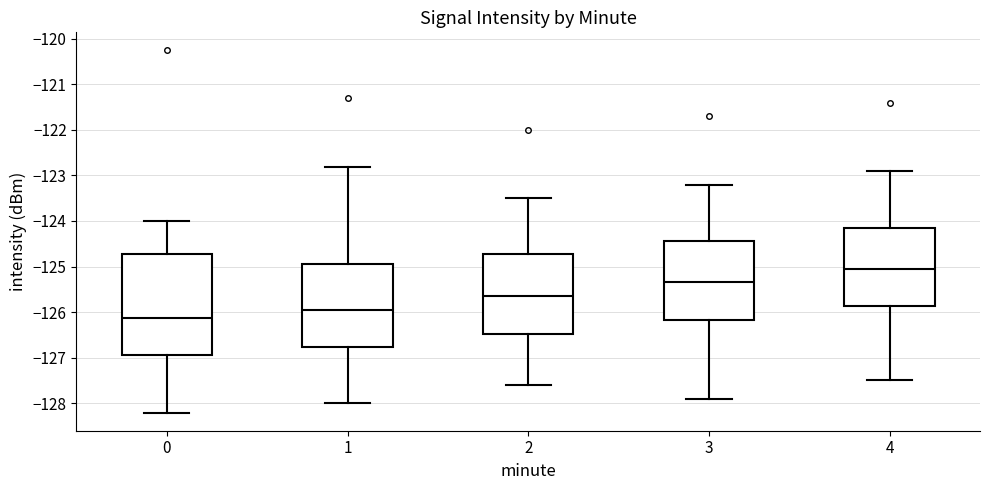

Which box has the lowest median line?

0